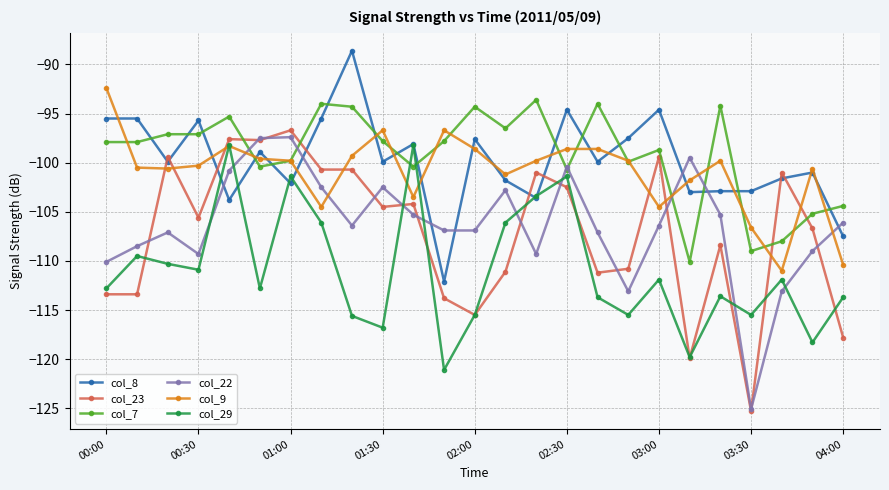

True or false: col_22 has more than 1 points higher than both neighbors.

True